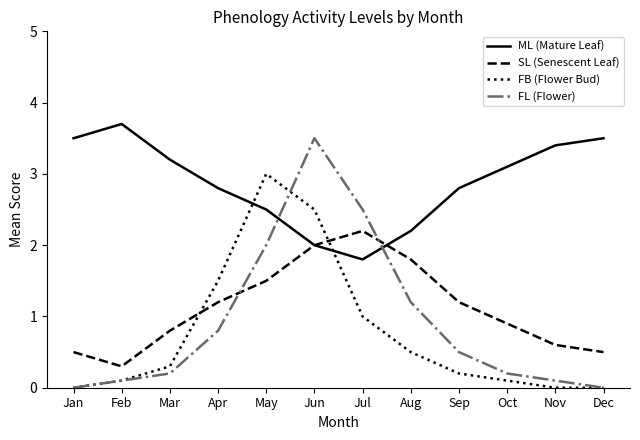

Which category has the highest value in the FB (Flower Bud) series?

May